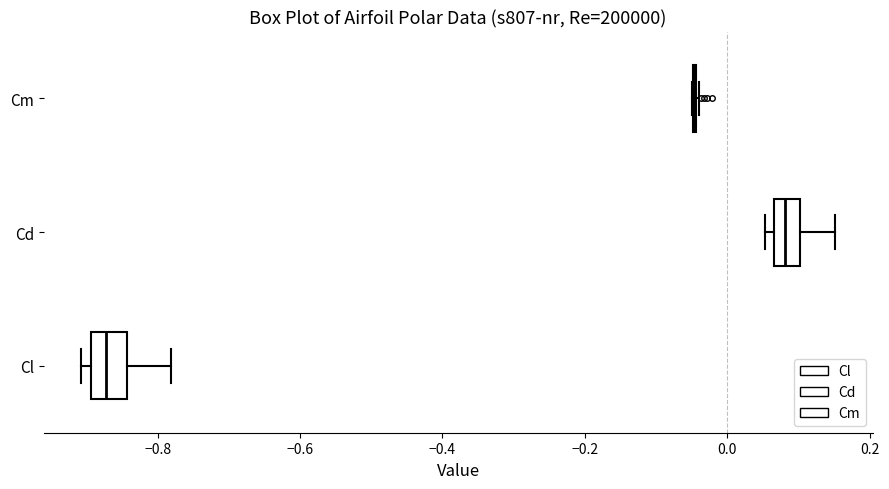

Reading bottom to top, read every box against the x-axis: the position of its median line, the range the box covers, and the ends of its whiskers. The values are not printed on the chart, so give them approximately, as read against the axis.

Cl: median -0.88, box -0.90 to -0.84, whiskers -0.90 (just left of the box's left edge) to -0.78
Cd: median 0.08, box 0.06 to 0.10, whiskers 0.06 (just left of the box's left edge) to 0.16
Cm: box collapsed to a line at -0.04, whiskers -0.04 to -0.04